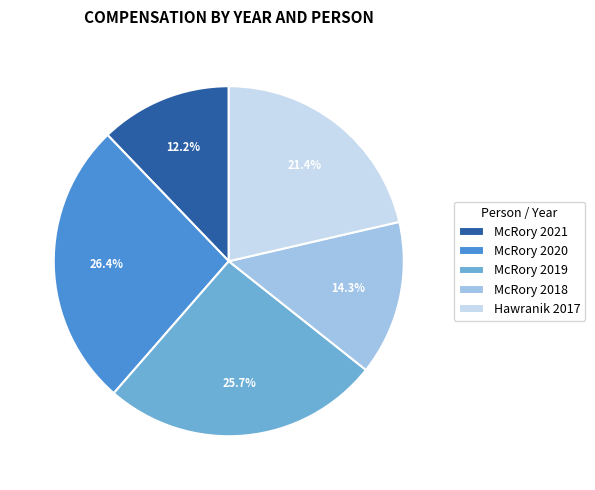

What is the ratio of the value at McRory 2018 to the value at Hawranik 2017?

0.7